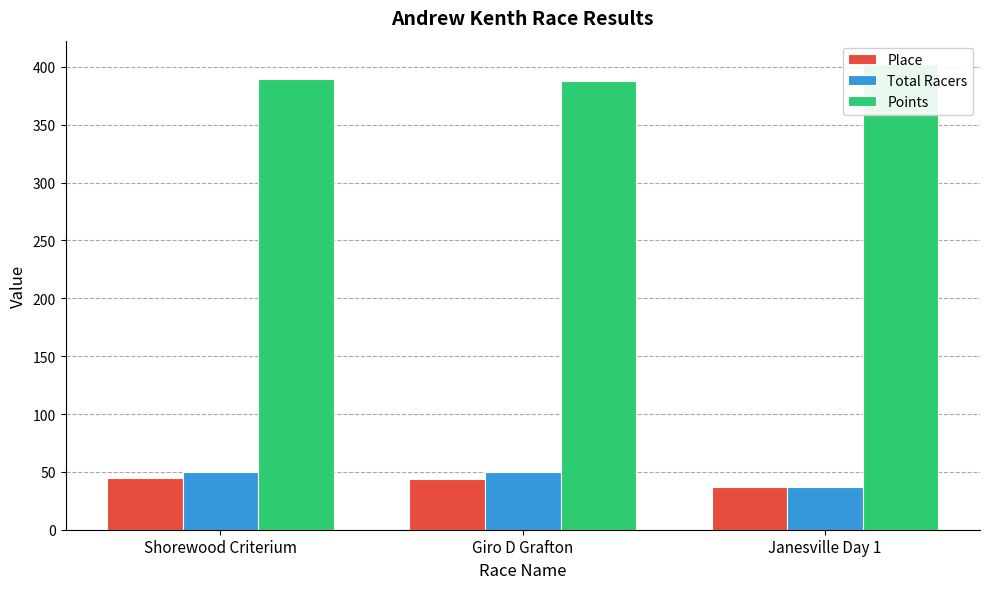

What are all the series names shown in the legend?

Place, Total Racers, Points